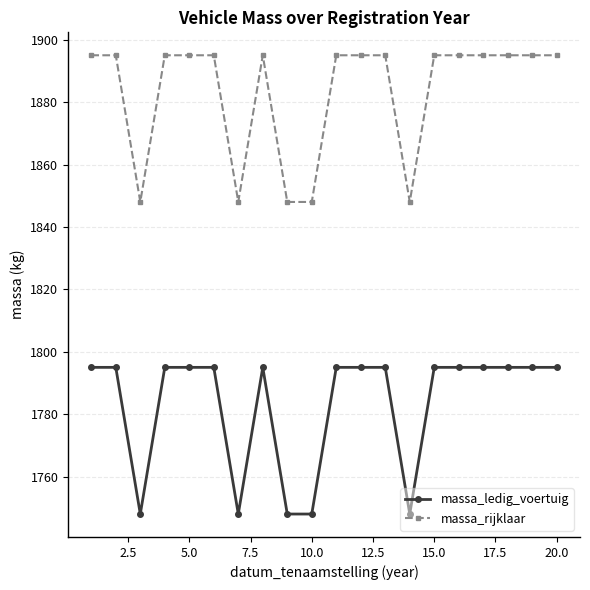

True or false: massa_ledig_voertuig and massa_rijklaar cross at least once.

False